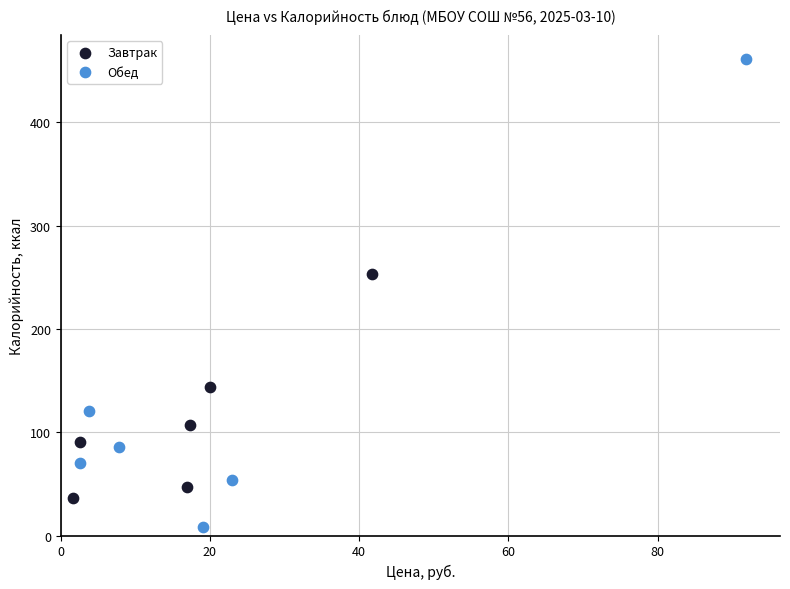

Which series has the widest spread of Y values?

Обед